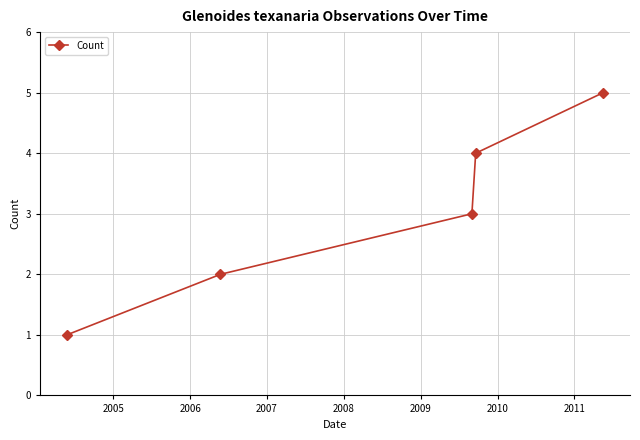

How many values are between 2 and 4?

3